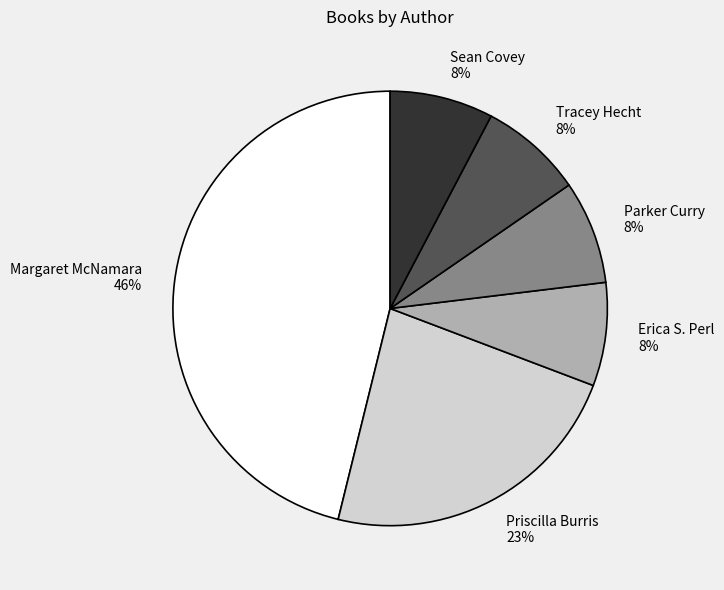

Is it true that Margaret McNamara is 38% of the pie?

False